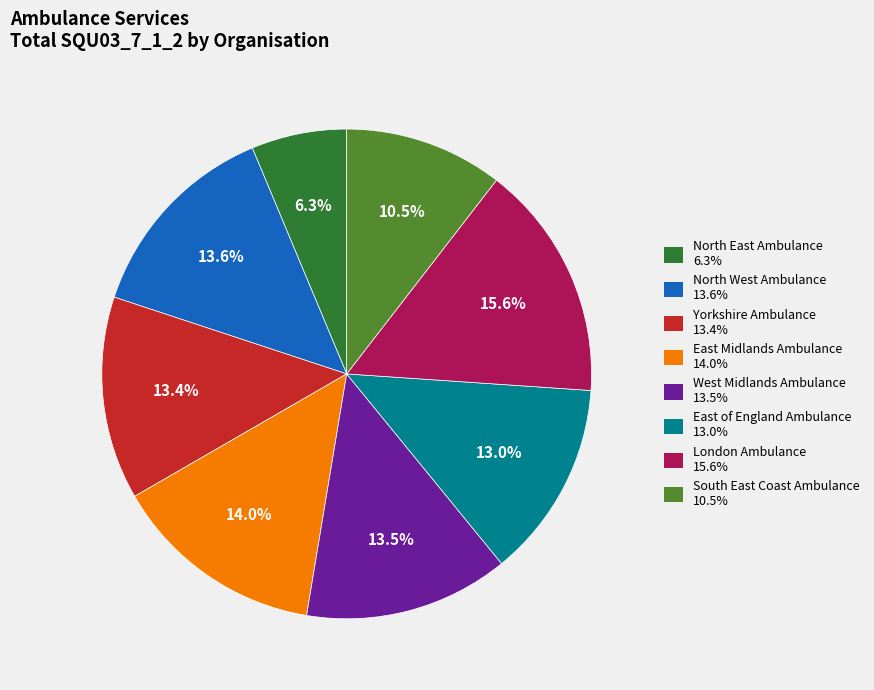

Does any single category account for the majority?

No